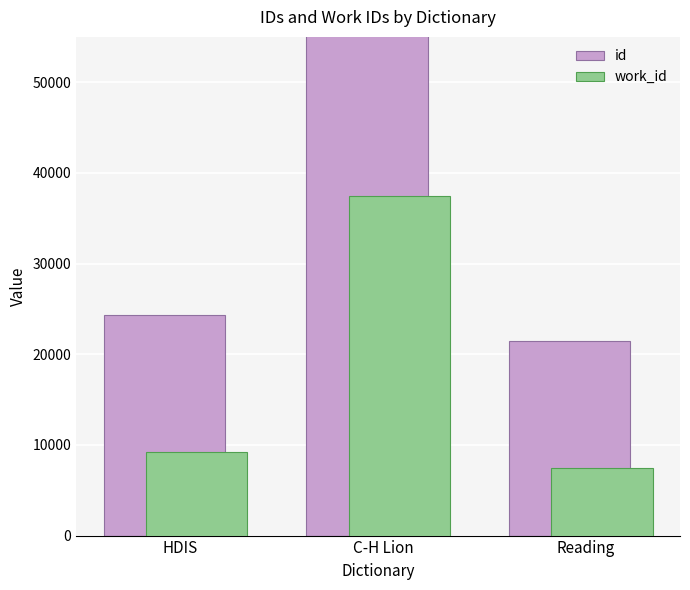

At HDIS, list the series in order from largest to smallest.

id, work_id